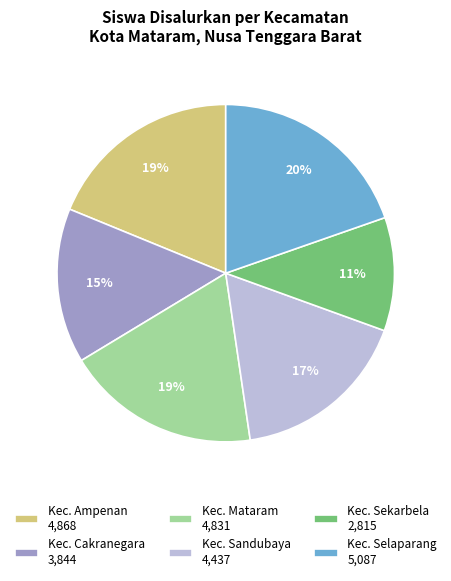

How many slices are in this pie chart?

6